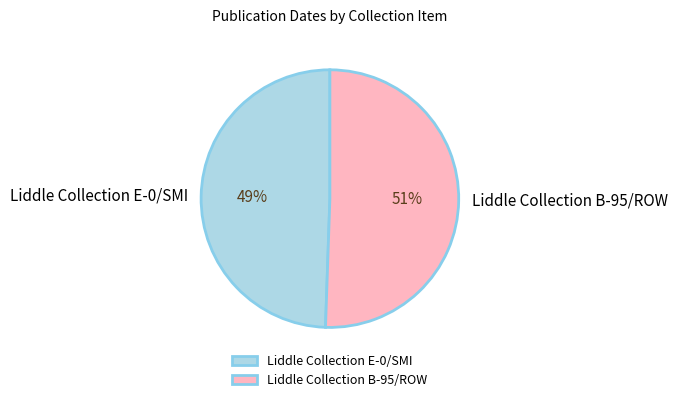

Between Liddle Collection B-95/ROW and Liddle Collection E-0/SMI, which is larger?

Liddle Collection B-95/ROW